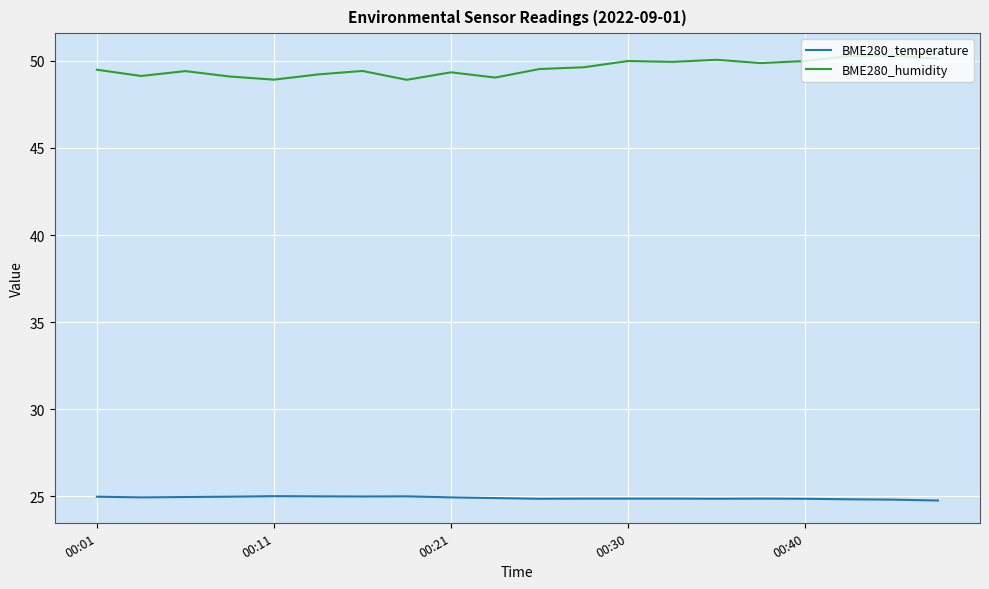

What is the maximum value for BME280_temperature?

25.0